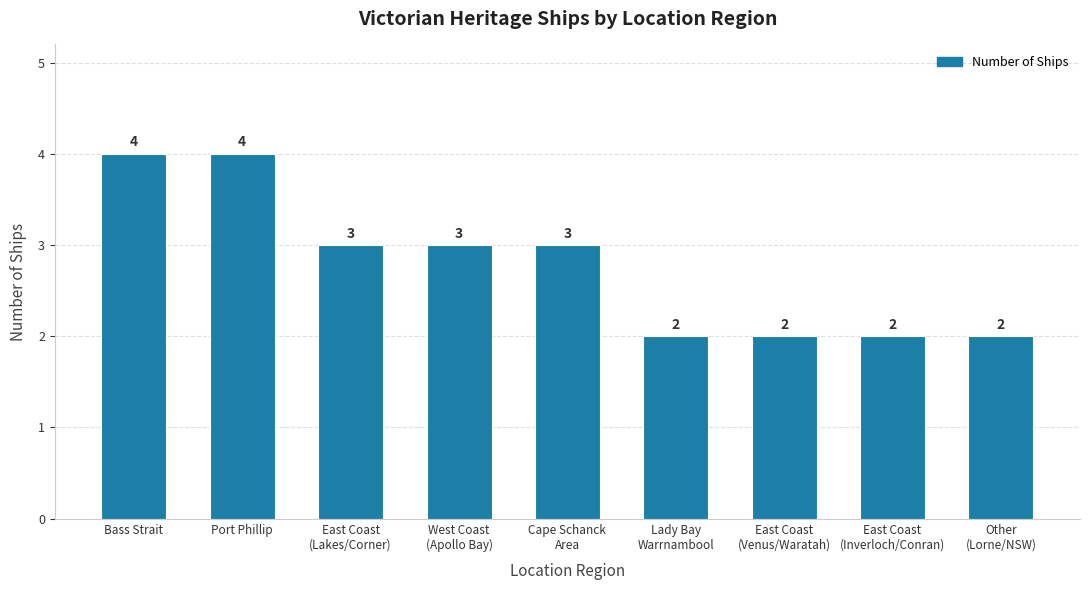

Where does the data first go above 3?

Bass Strait